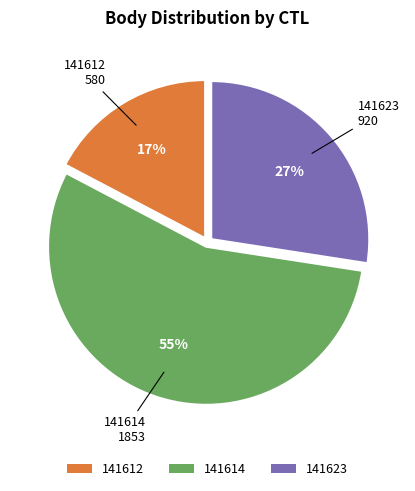

To the nearest percent, what percentage of the pie is 141612?

17%